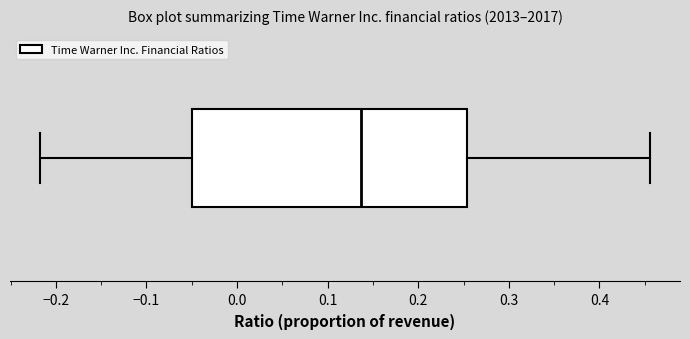

Read this box plot against the x-axis: the position of the median line, the range covered by the box, and the ends of both whiskers. The values are not printed on the chart, so give them approximately, as read against the axis.

median 0.14, box -0.05 to 0.25, whiskers -0.22 to 0.46